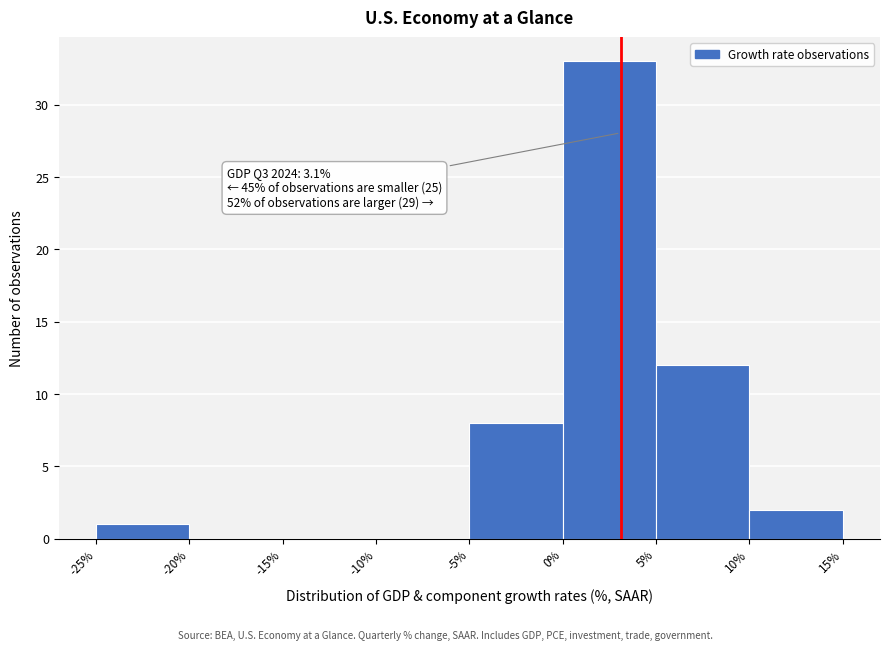

Over which range of the x-axis is the bar tallest?

0% to 5%